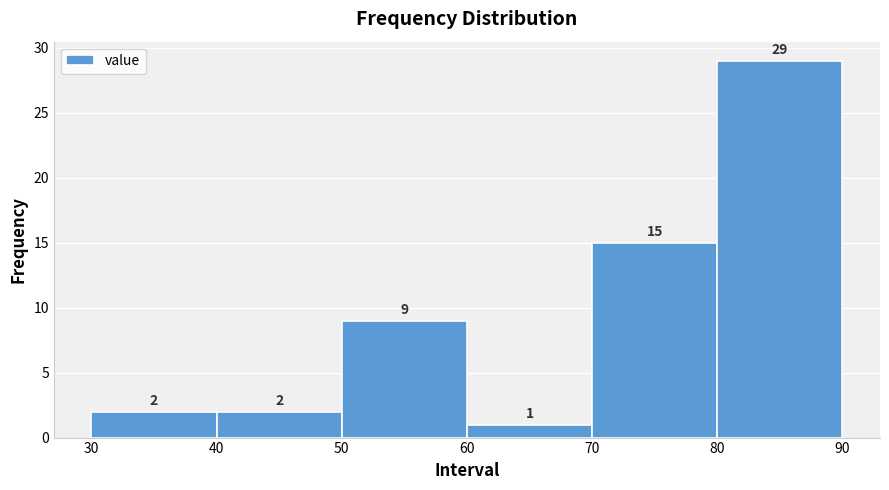

Which range on the x-axis has the tallest bar?

80 to 90